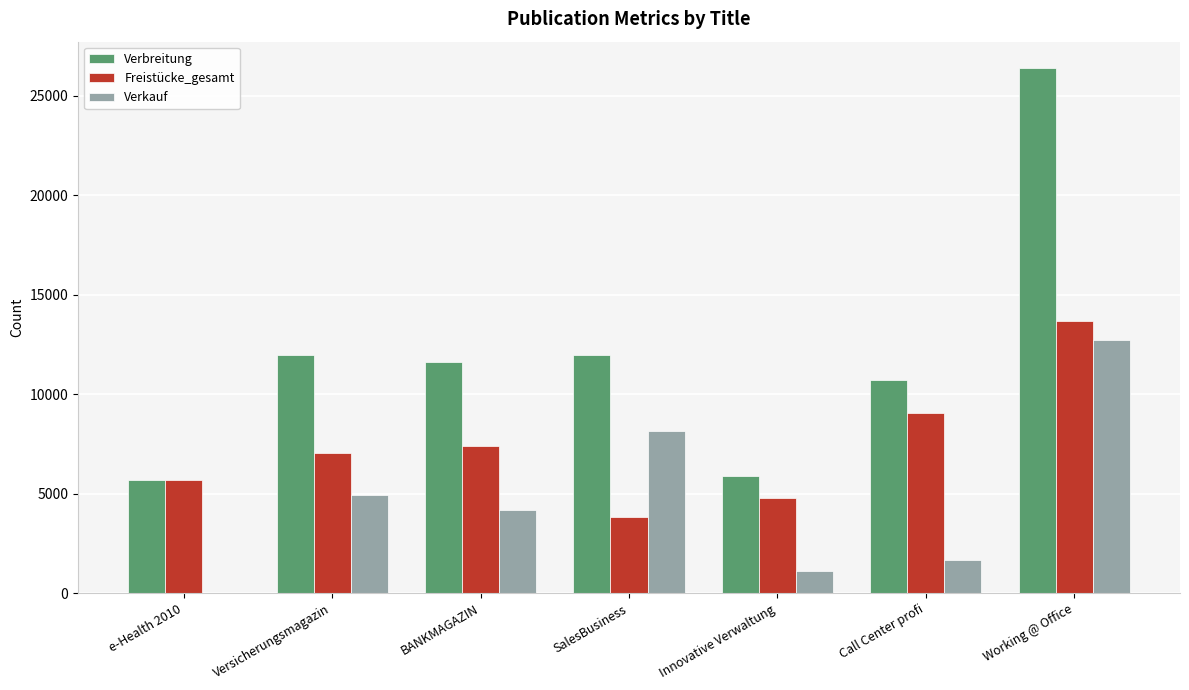

Are the bars grouped side by side (vs. stacked)?

Yes